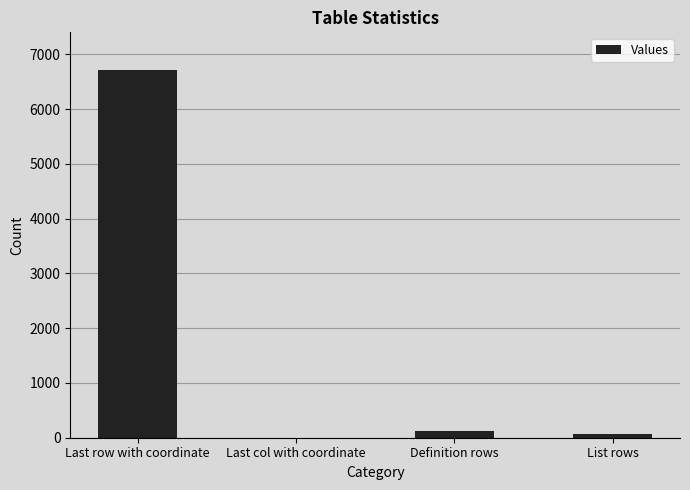

Which has a higher value, List rows or Last col with coordinate?

List rows